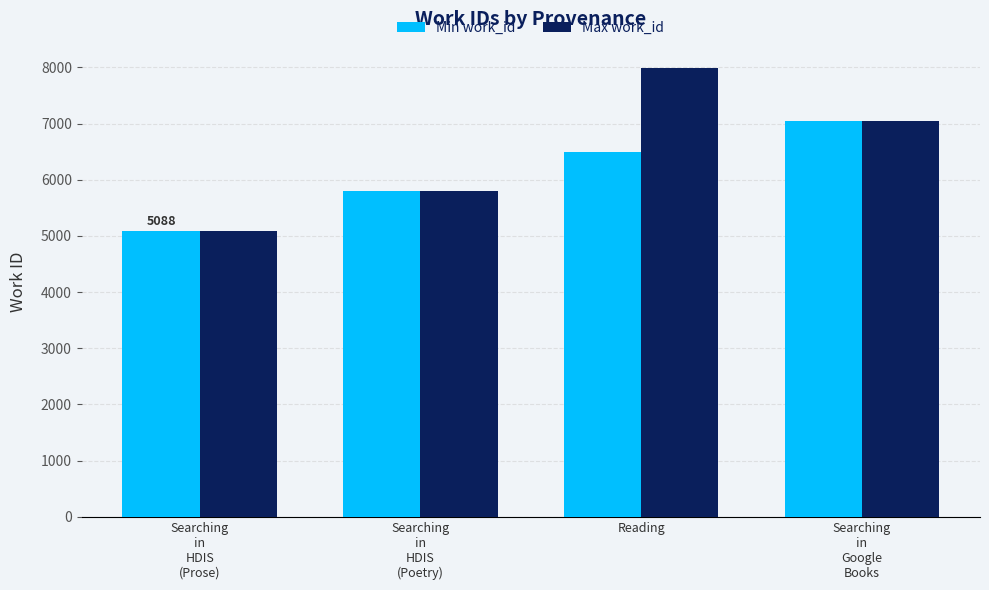

Rank the series at Reading from lowest to highest value.

Min work_id, Max work_id